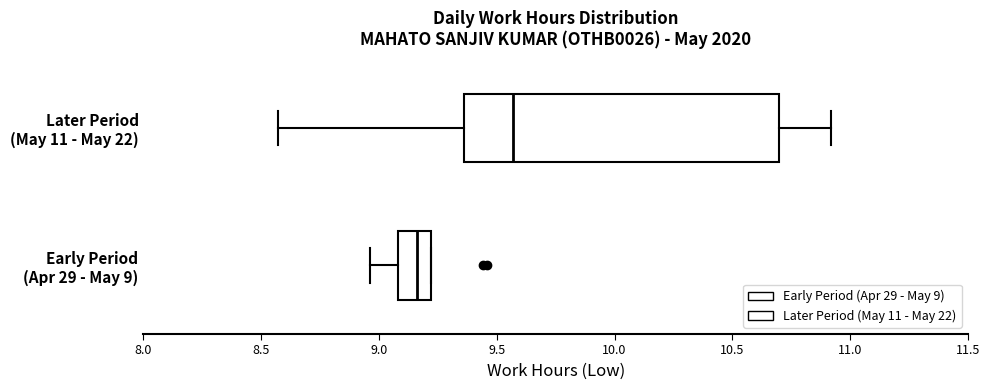

Reading bottom to top, transcribe this box plot: for each box, give where its median line is, the range the box spans, and where its two whiskers end, as read against the x-axis. The values are not printed on the chart, so give them approximately, as read against the axis.

Early Period (Apr 29 - May 9): median 9.15, box 9.10 to 9.20, whiskers 8.95 to 9.20
Later Period (May 11 - May 22): median 9.55, box 9.35 to 10.70, whiskers 8.55 to 10.90